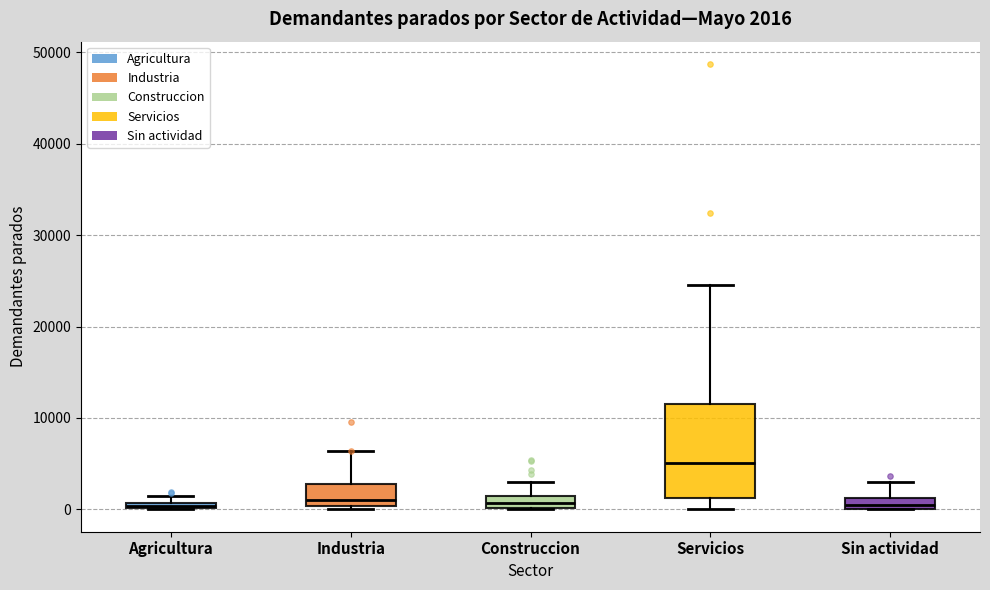

Which box is the tallest, from its lower edge to its upper edge?

Servicios